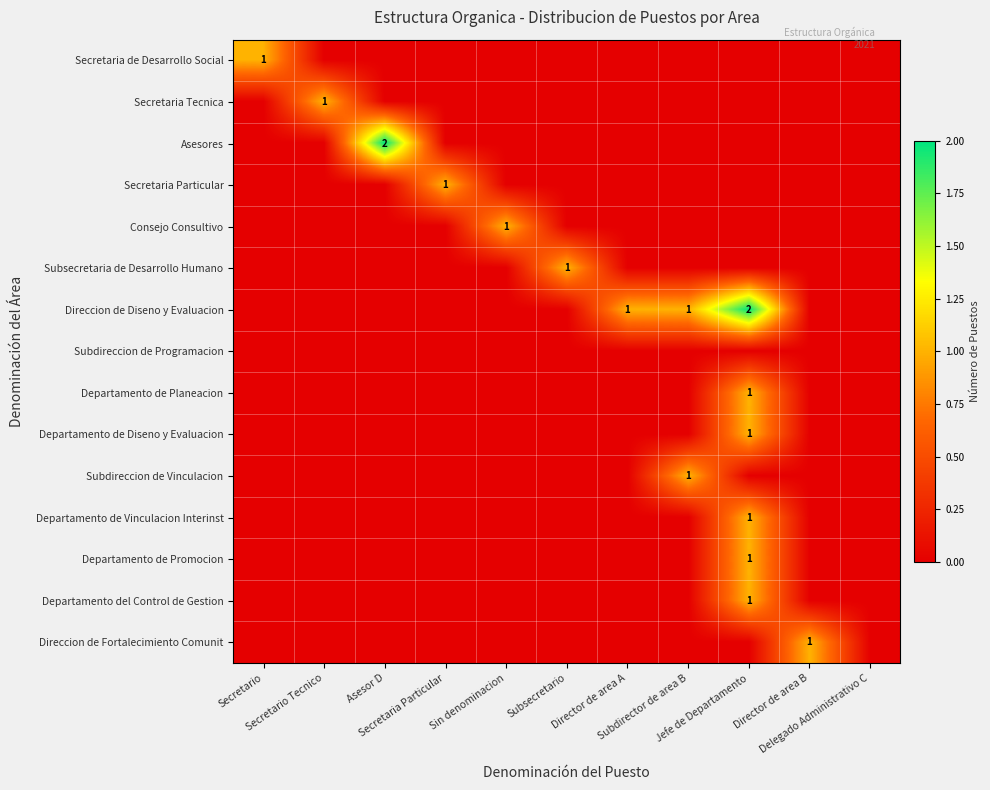

Is it true that Departamento de Diseno y Evaluacion equals 0 at Subsecretario?

True